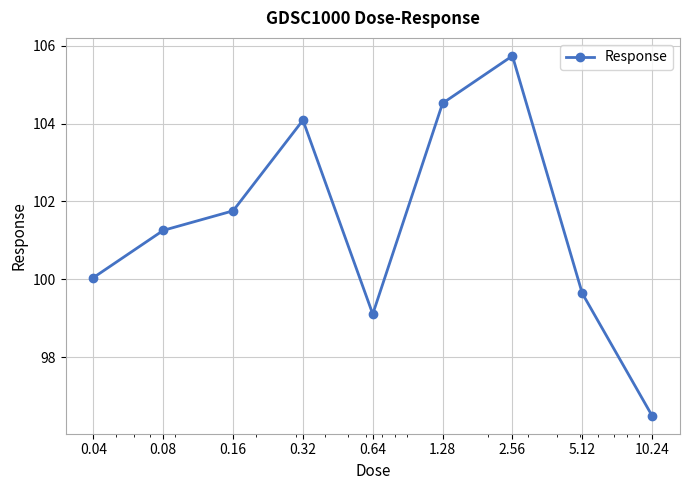

What is the minimum value shown in the chart?

96.5